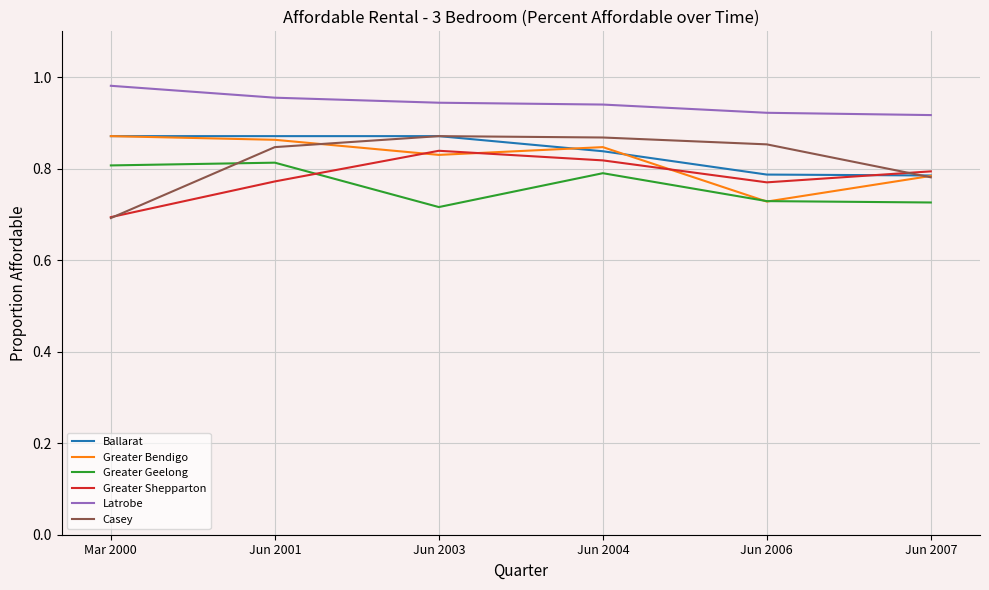

Is it true that Casey equals 1.0 at Jun 2007?

False